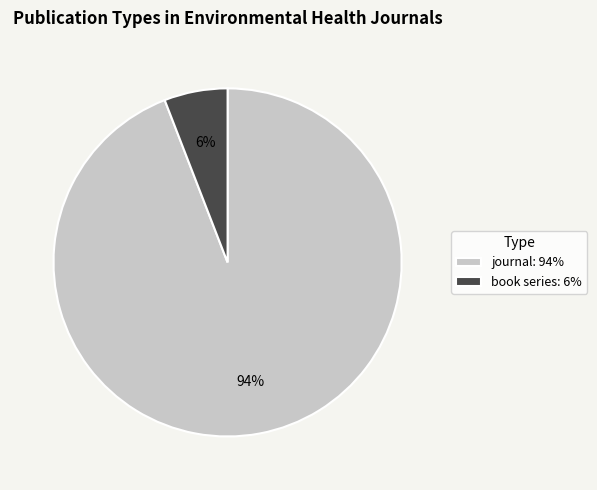

To the nearest percent, what is the difference between the largest and smallest slice percentages?

88%